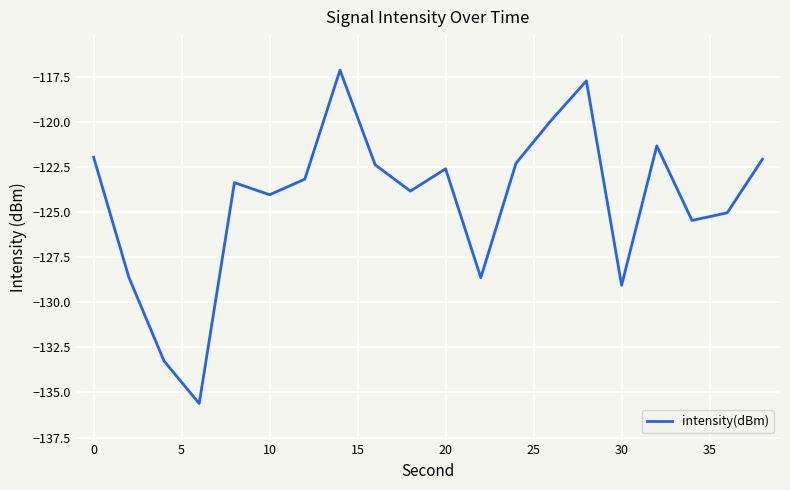

What is the minimum value shown in the chart?

-135.6